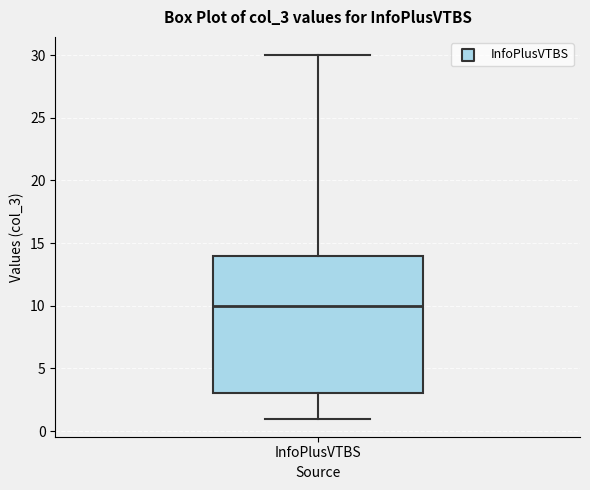

Transcribe this box plot: give where the median line is, the range the box spans, and where the two whiskers end, as read against the y-axis. The values are not printed on the chart, so give them approximately, as read against the axis.

median 10, box 3 to 14, whiskers 1 to 30